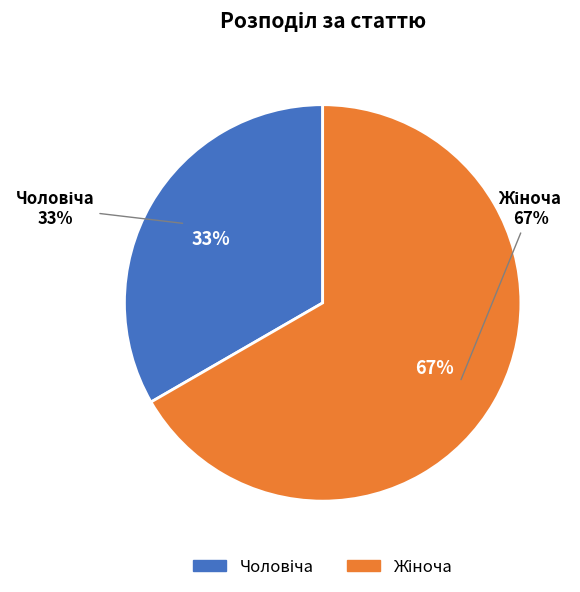

How many slices are in this pie chart?

2